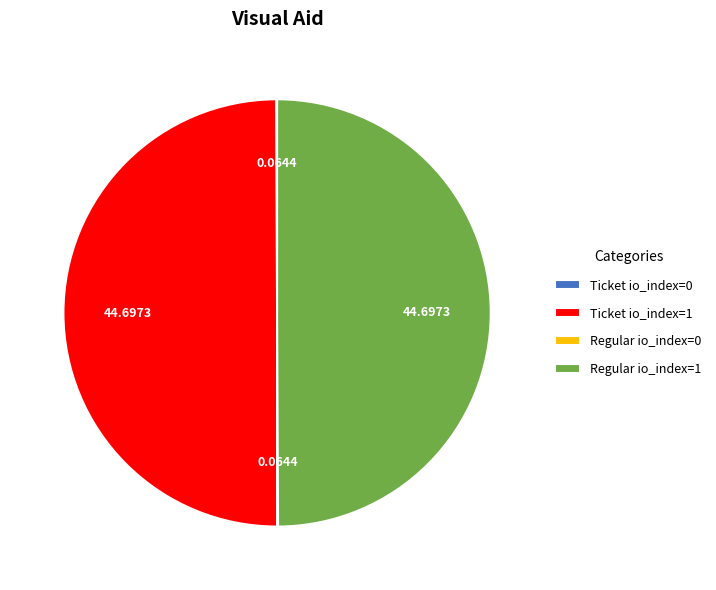

Is the sum of Regular io_index=1 and Ticket io_index=1 greater than half?

Yes